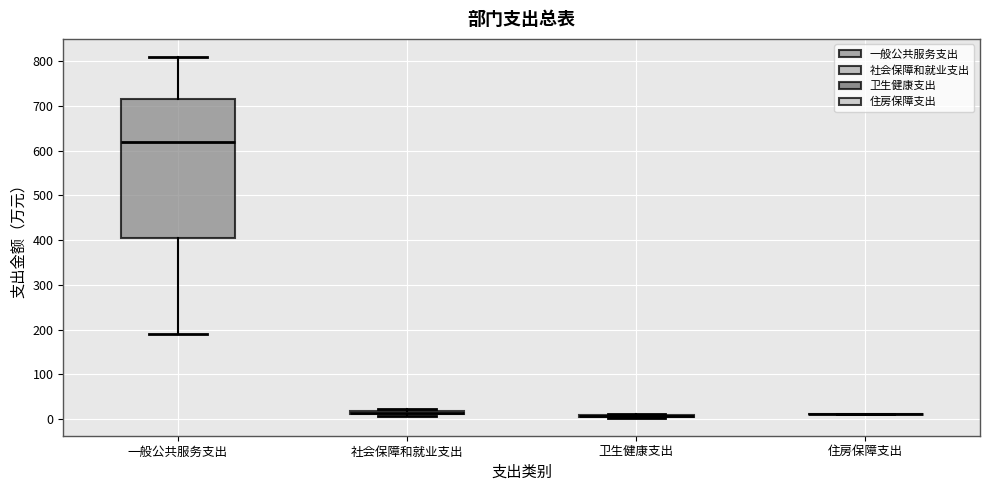

Comparing the boxes themselves (not the whiskers), which one is the tallest?

一般公共服务支出